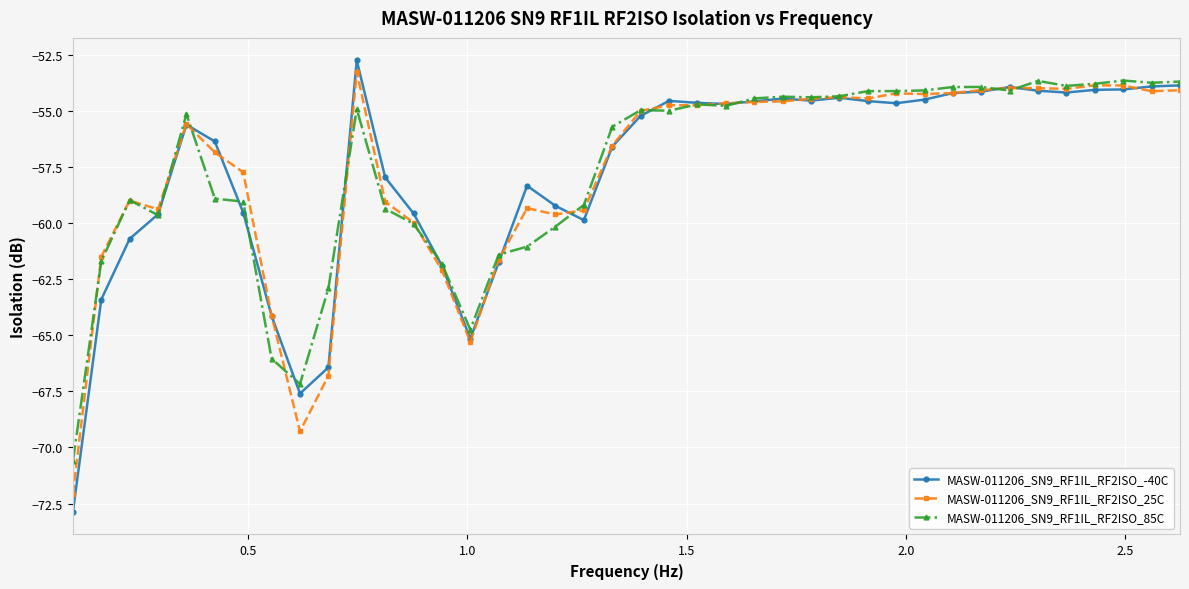

What is the smallest value displayed?

-72.9